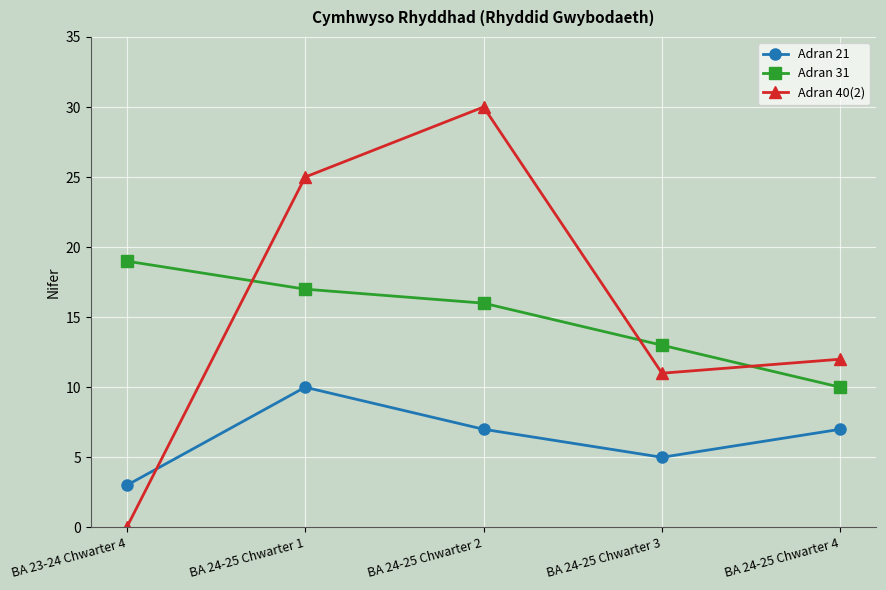

At which label does Adran 31 first exceed 16?

BA 23-24 Chwarter 4